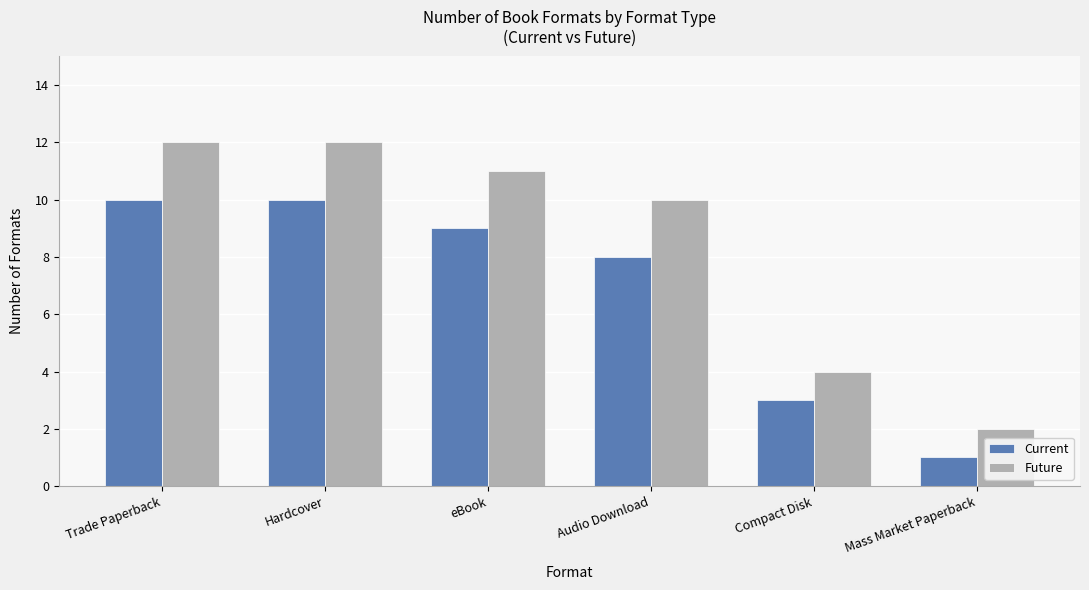

How many groups of bars are there?

6